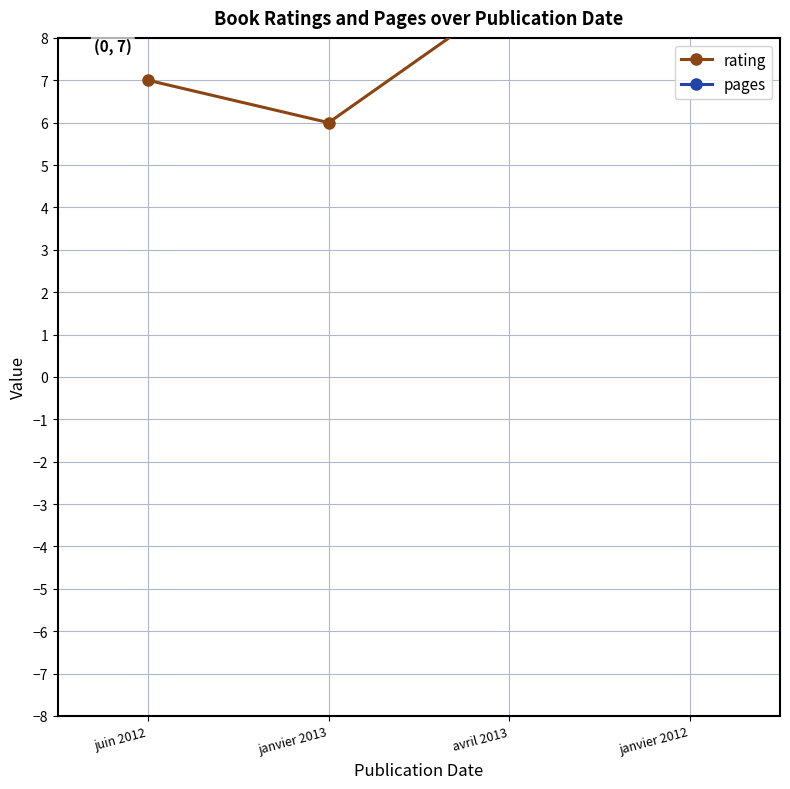

At which category is the sum across all series the highest?

avril 2013